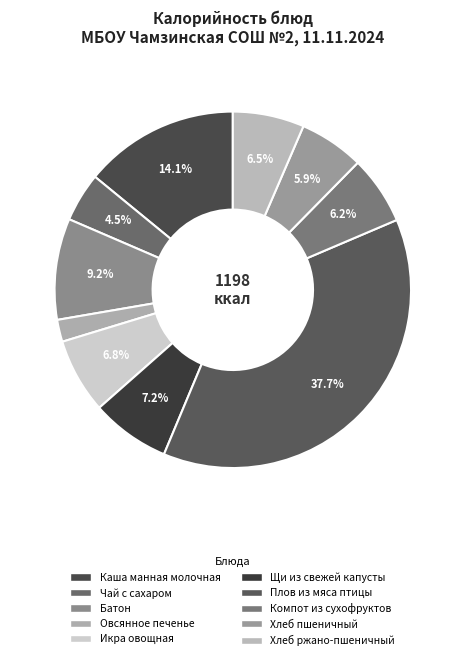

To the nearest percent, what percentage of the pie is Чай с сахаром?

4%